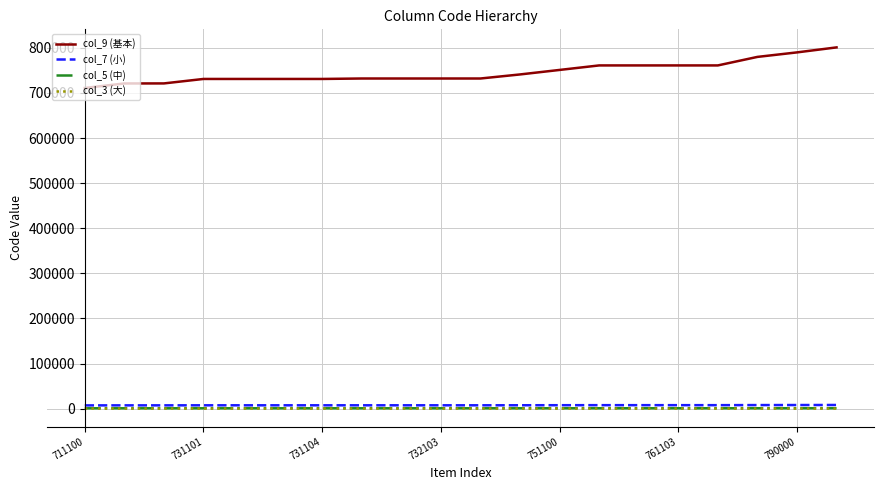

What are all the series names shown in the legend?

col_9 (基本), col_7 (小), col_5 (中), col_3 (大)